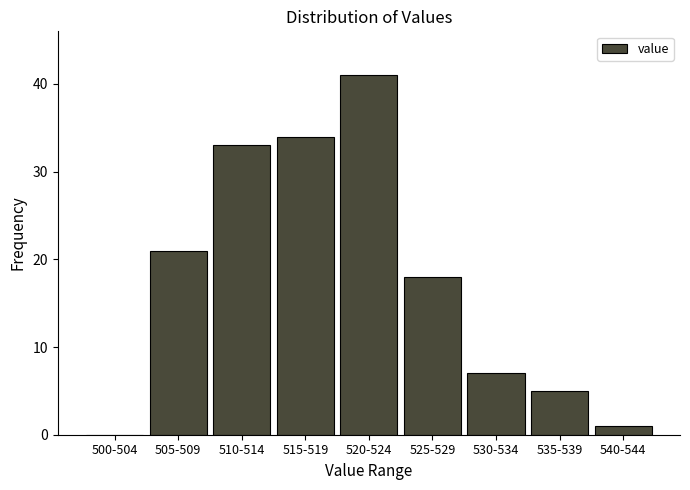

What is the sum of the values at 540-544 and 525-529?

19